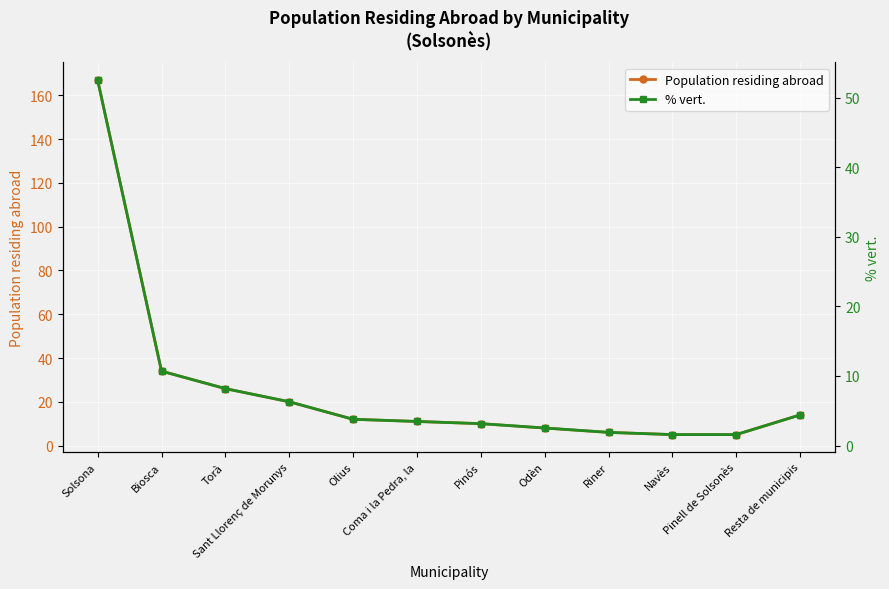

Which series has the largest range (max minus min)?

Population residing abroad